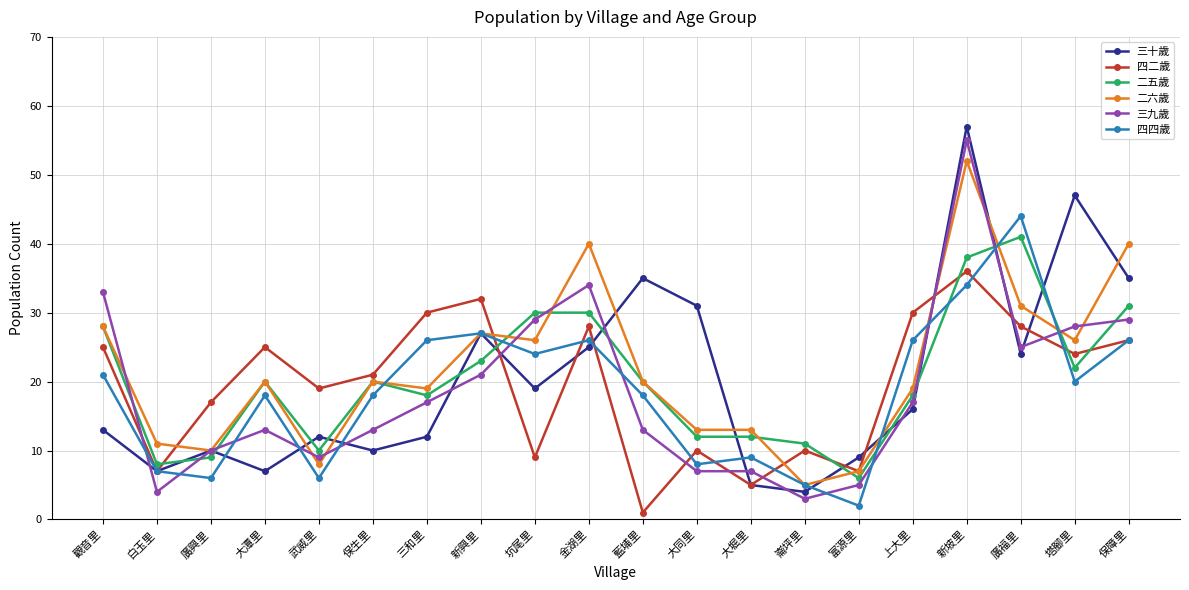

What is the value of the 四二歲 point at the 2nd from the left?

7